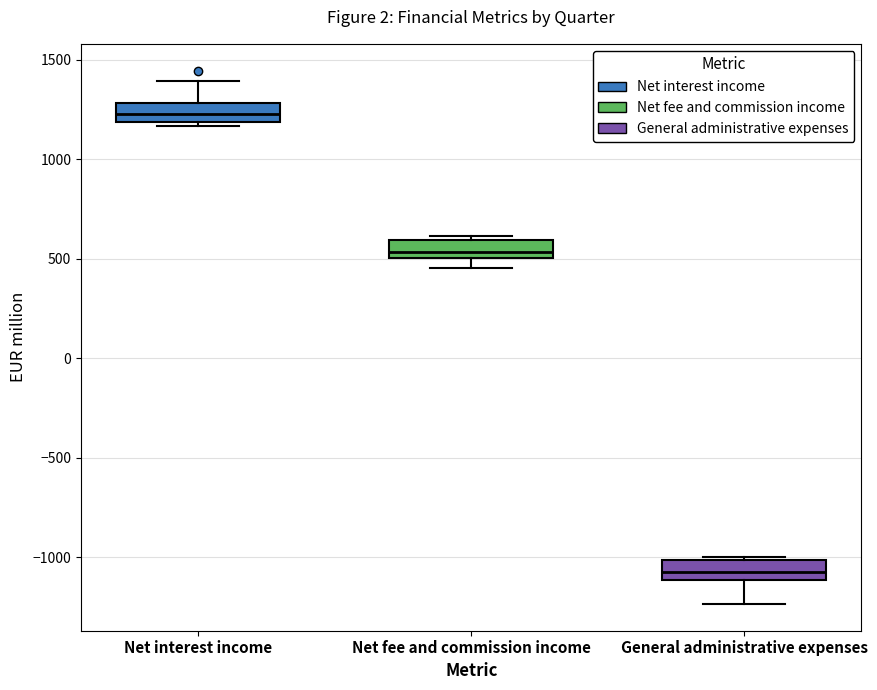

Reading left to right, read every box against the y-axis: the position of its median line, the range the box covers, and the ends of its whiskers. The values are not printed on the chart, so give them approximately, as read against the axis.

Net interest income: median 1200 (inside the box), box 1200 to 1300, whiskers 1150 to 1400
Net fee and commission income: median 550, box 500 to 600, whiskers 450 to 600 (just above the box's upper edge)
General administrative expenses: median -1050, box -1100 to -1000, whiskers -1250 to -1000